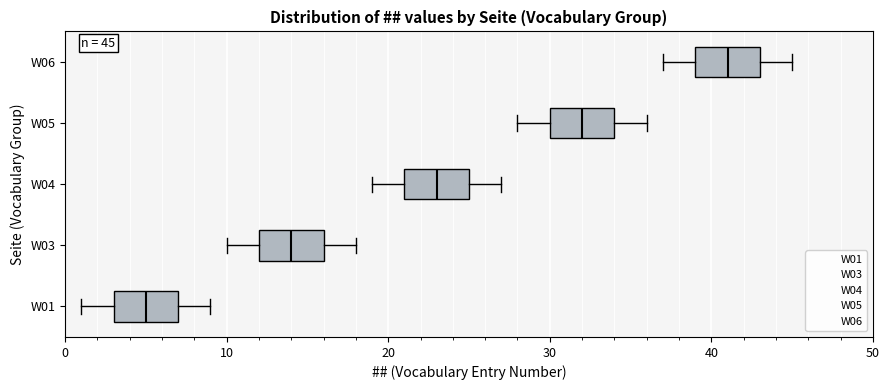

Which box's median line is the furthest to the right?

W06